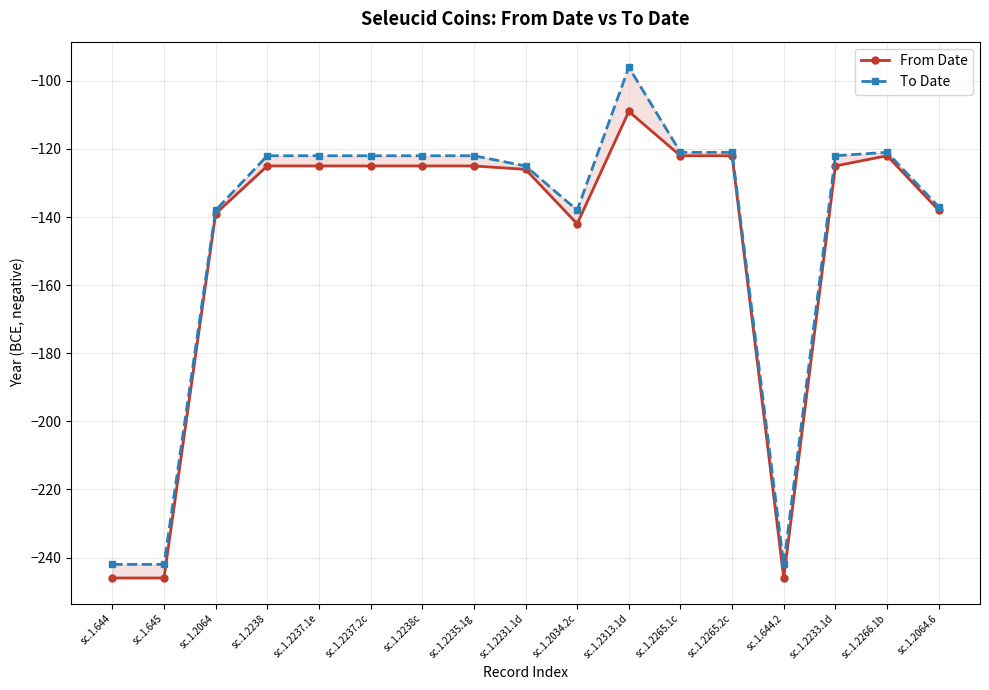

Rank the series by their average value, from highest to lowest.

To Date, From Date